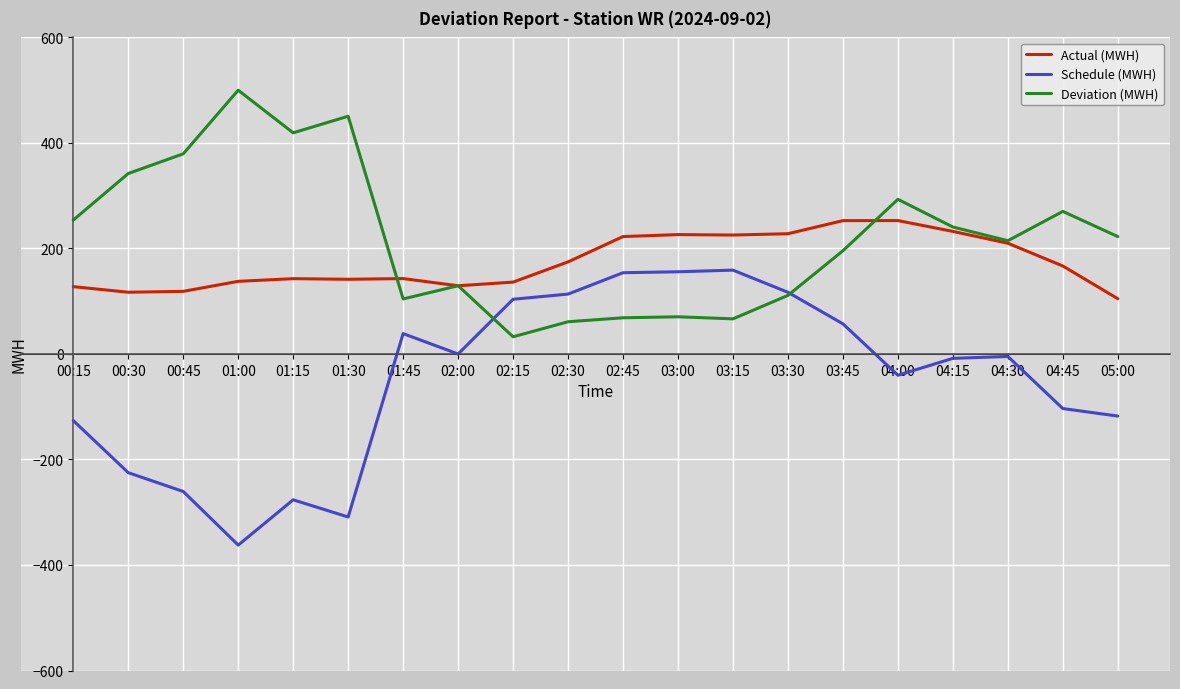

Is the value of Deviation (MWH) at 01:00 greater than the value of Actual (MWH) at 03:45?

Yes